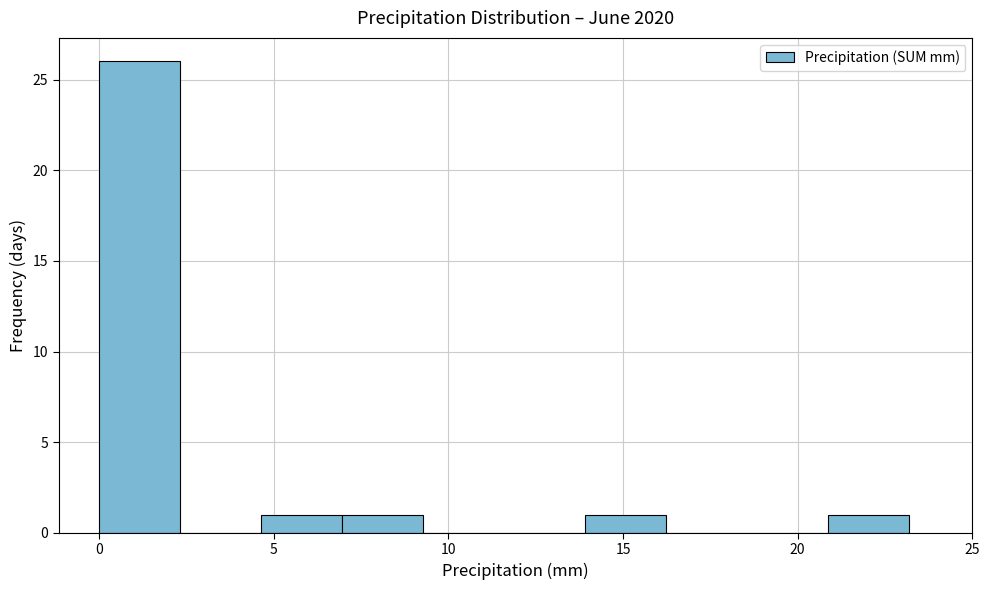

How tall is the bar that spans 0.0 to 2.5 on the x-axis? Neither the bar edges nor the heights are printed on the chart, so give them approximately, as read against the axes.

26